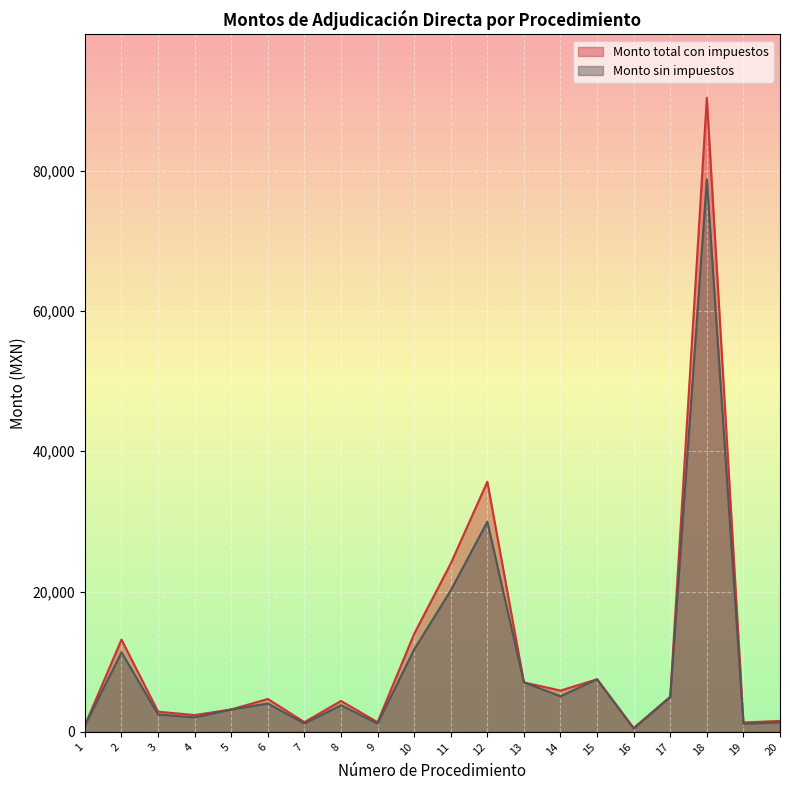

Which series changed the most between 12 and 14?

Monto total con impuestos